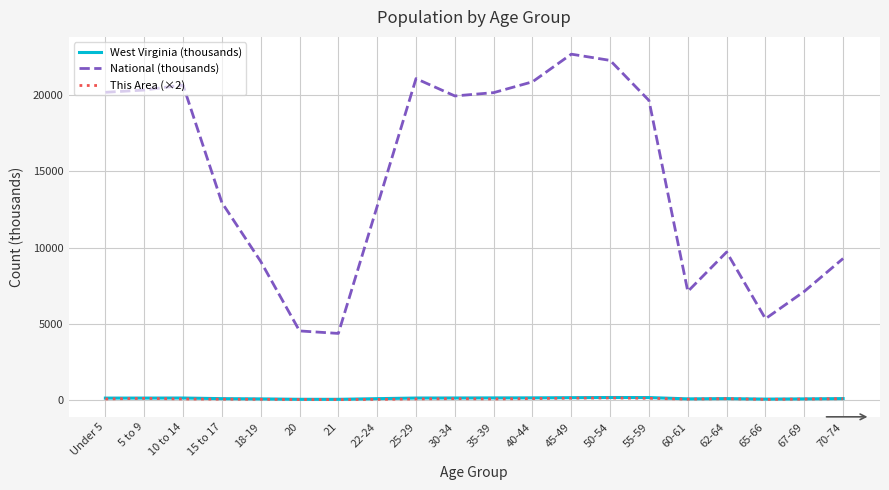

True or false: West Virginia (thousands) and National (thousands) cross at least once.

False